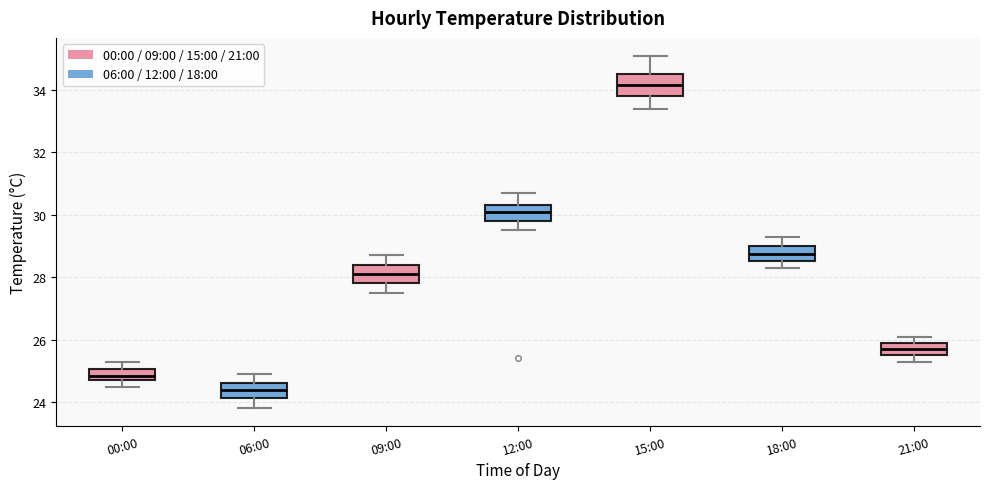

Reading left to right, transcribe this box plot: for each box, give where its median line is, the range the box spans, and where its two whiskers end, as read against the y-axis. The values are not printed on the chart, so give them approximately, as read against the axis.

00:00: median 24.8 (inside the box), box 24.8 to 25.0, whiskers 24.6 to 25.4
06:00: median 24.4, box 24.2 to 24.6, whiskers 23.8 to 25.0
09:00: median 28.2, box 27.8 to 28.4, whiskers 27.6 to 28.8
12:00: median 30.2, box 29.8 to 30.4, whiskers 29.6 to 30.8
15:00: median 34.2, box 33.8 to 34.6, whiskers 33.4 to 35.2
18:00: median 28.8, box 28.6 to 29.0, whiskers 28.4 to 29.4
21:00: median 25.8, box 25.6 to 26.0, whiskers 25.4 to 26.2